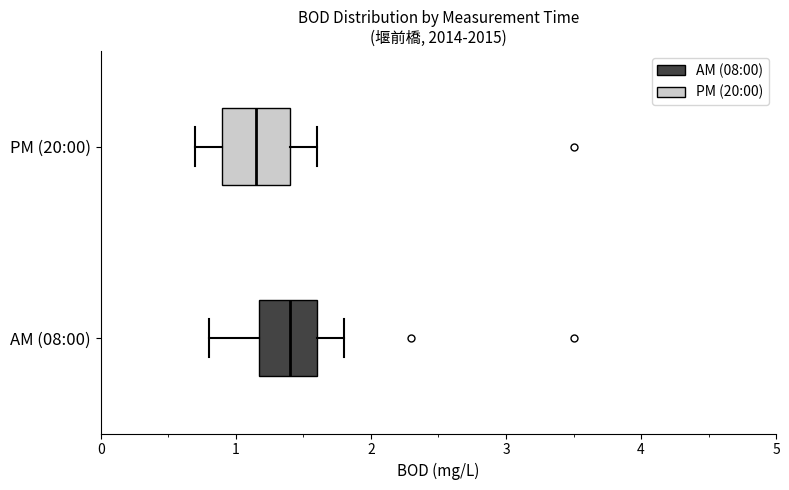

Reading bottom to top, transcribe this box plot: for each box, give where its median line is, the range the box spans, and where its two whiskers end, as read against the x-axis. The values are not printed on the chart, so give them approximately, as read against the axis.

AM (08:00): median 1.4, box 1.2 to 1.6, whiskers 0.8 to 1.8
PM (20:00): median 1.2, box 0.9 to 1.4, whiskers 0.7 to 1.6